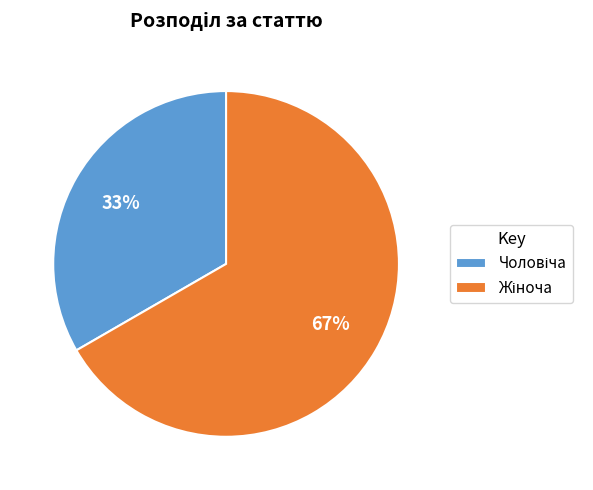

To the nearest percent, what is the average slice percentage?

50%